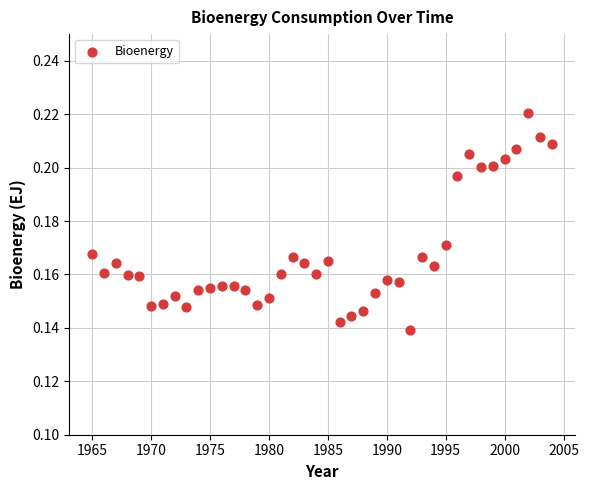

What is the range of X values (max minus min)?

39.0